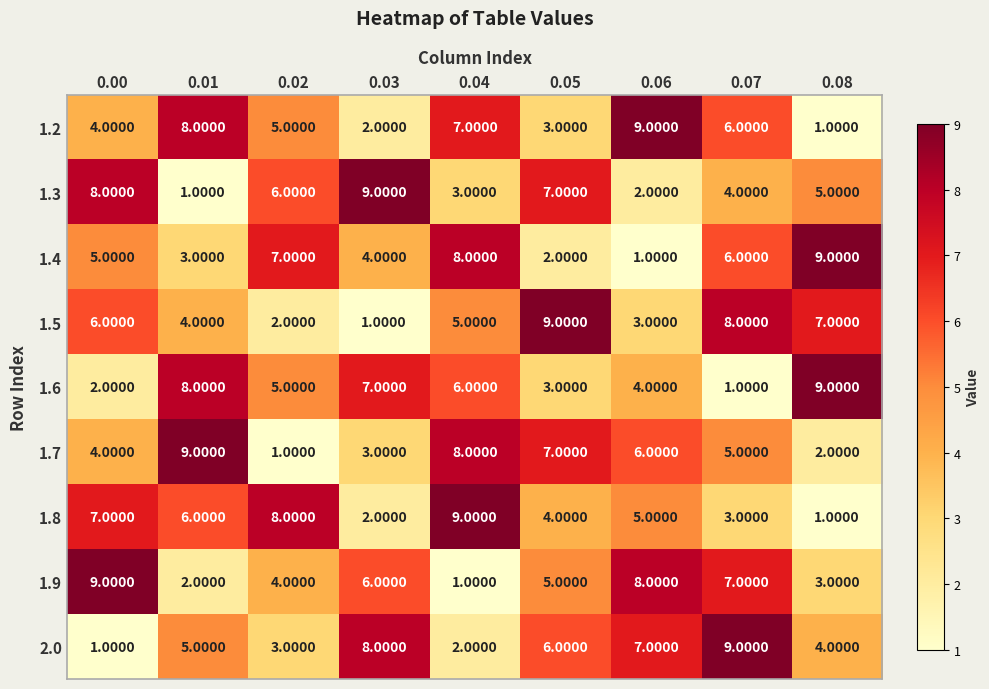

Is the value of 1.8 at 0.08 greater than the value of 1.6 at 0.05?

No